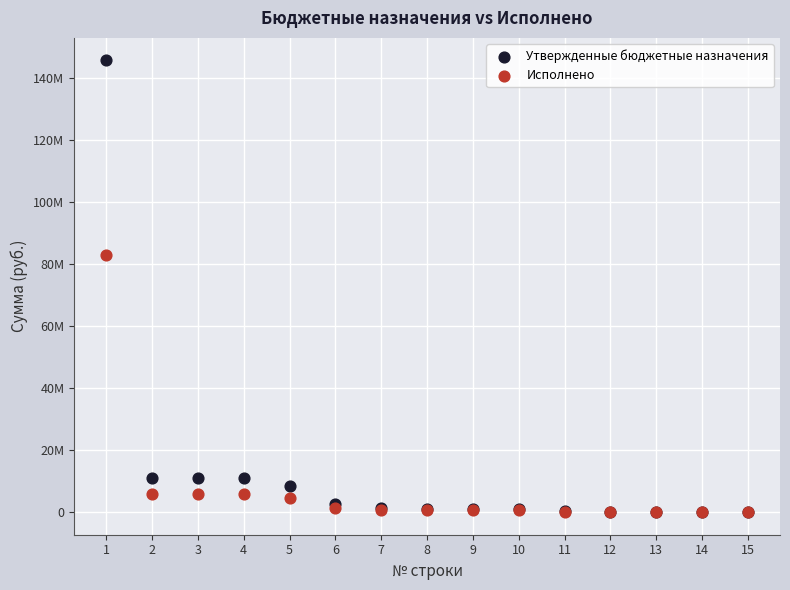

What are all the series names shown in the legend?

Утвержденные бюджетные назначения, Исполнено